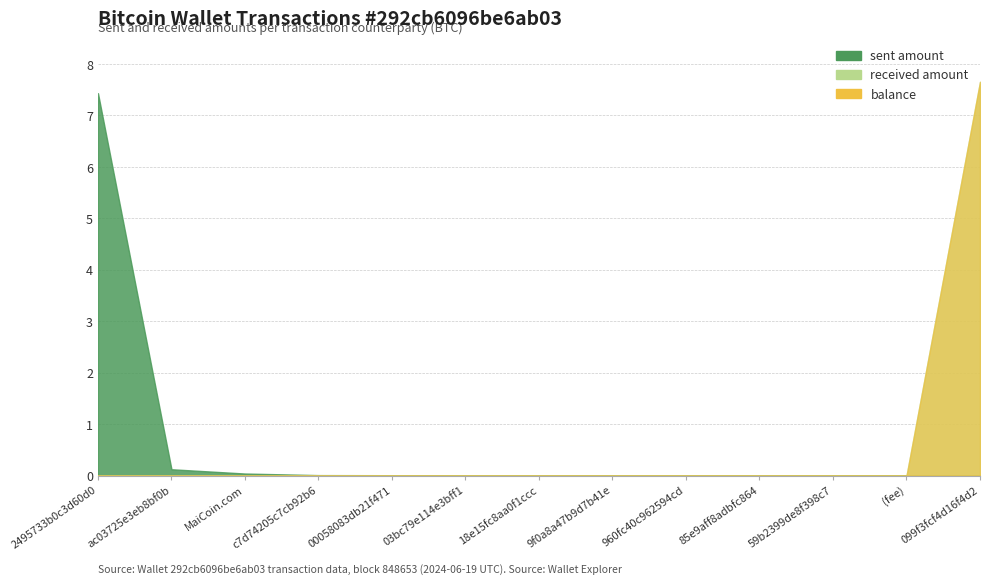

What is the average value of the sent amount series?

0.6